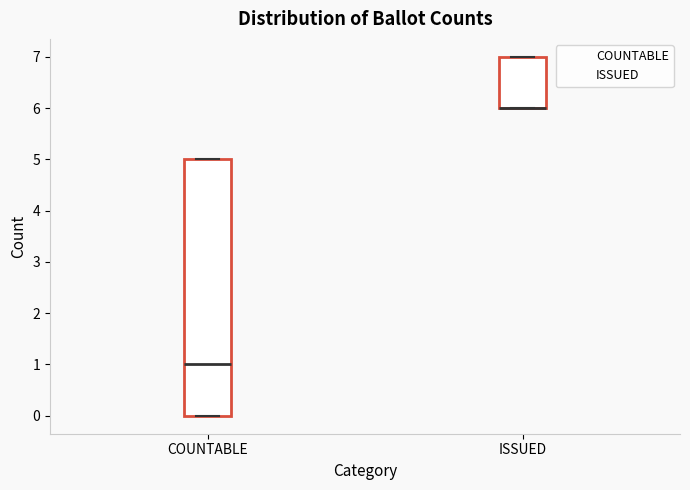

Which box is the tallest, from its lower edge to its upper edge?

COUNTABLE